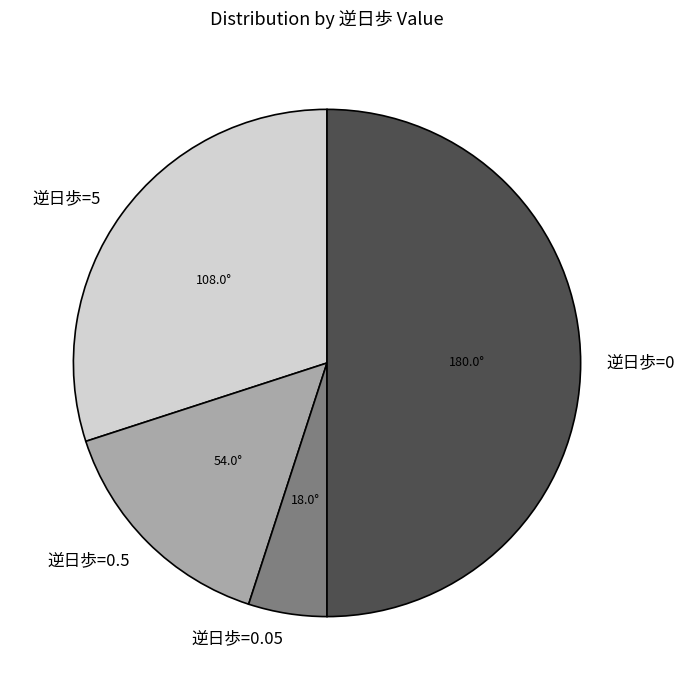

Rank the categories by value from highest to lowest.

逆日歩=0, 逆日歩=5, 逆日歩=0.5, 逆日歩=0.05